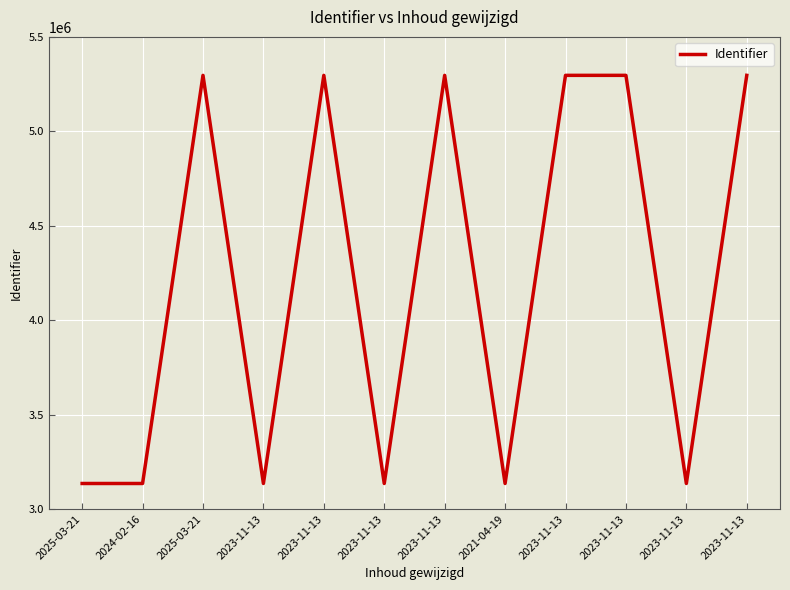

Does the chart display data point markers on the line(s)?

No